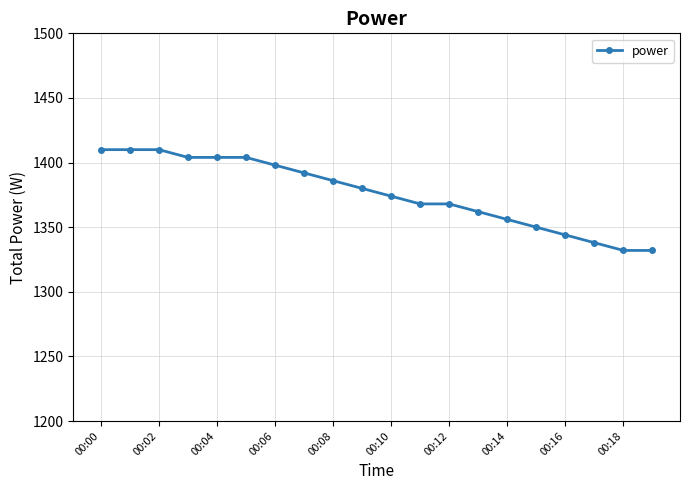

What is the difference between the maximum and minimum values?

78